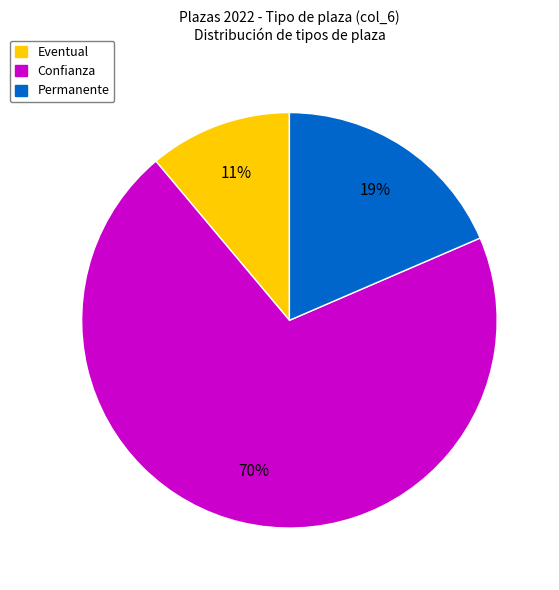

Is there any slice that represents more than half of the pie?

Yes